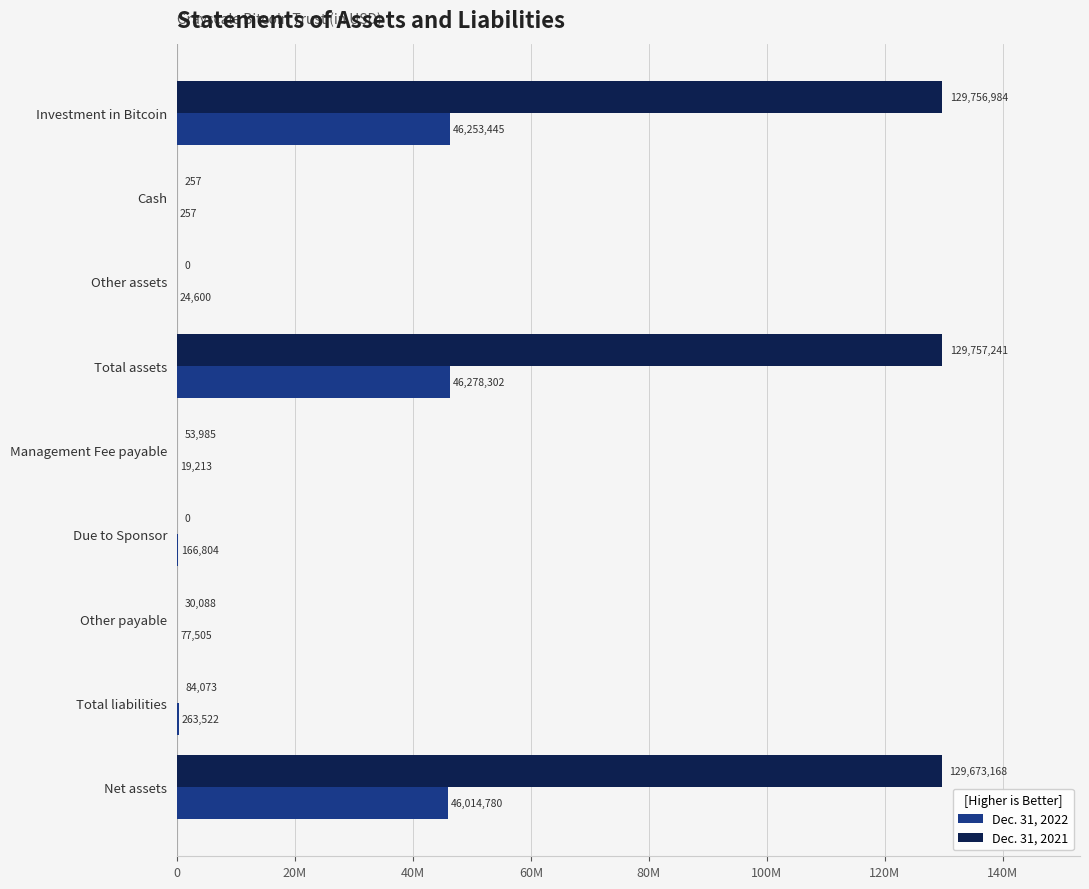

What are all the series names shown in the legend?

Dec. 31, 2022, Dec. 31, 2021